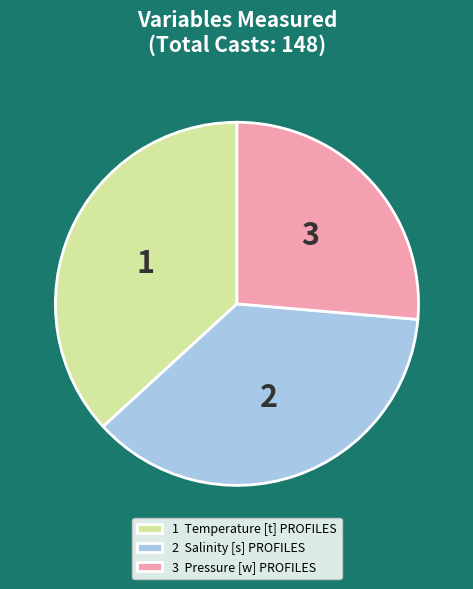

Combined, do 1 Temperature [t] PROFILES and 2 Salinity [s] PROFILES account for over 50%?

Yes